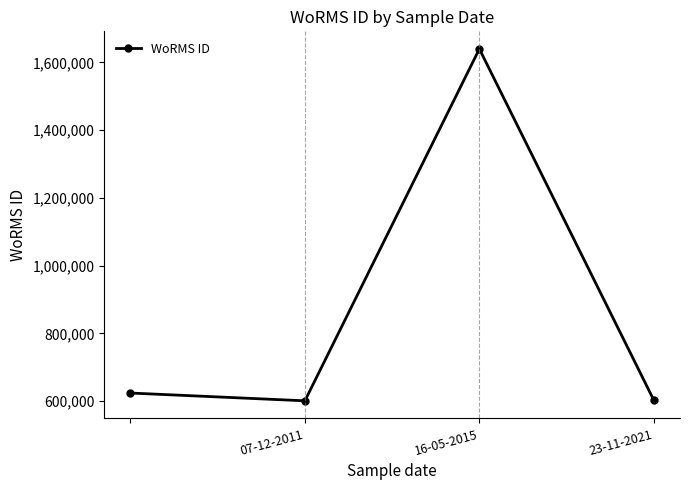

What is the value of the 2nd point from the left?

600921